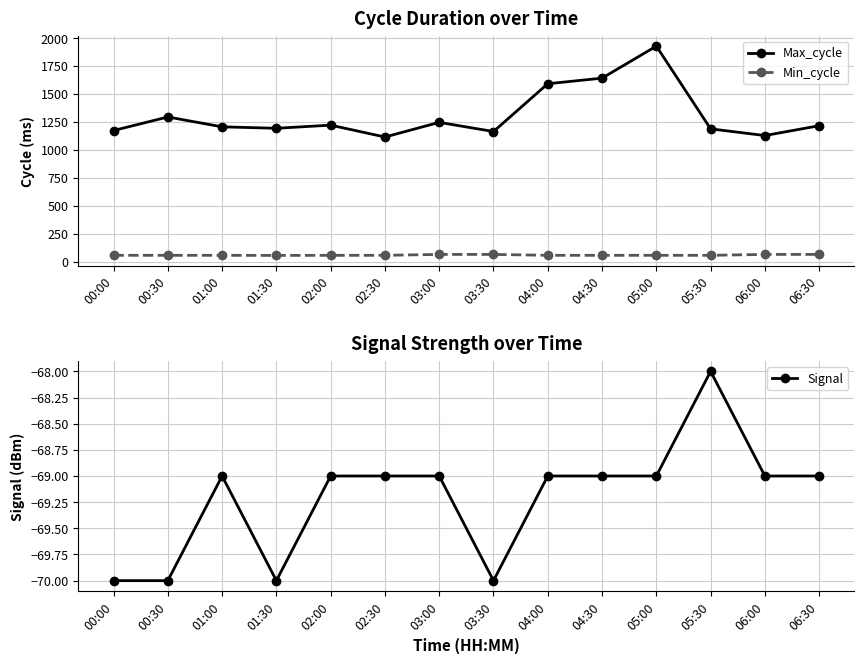

True or false: Signal has a value of -70 at 03:30.

True